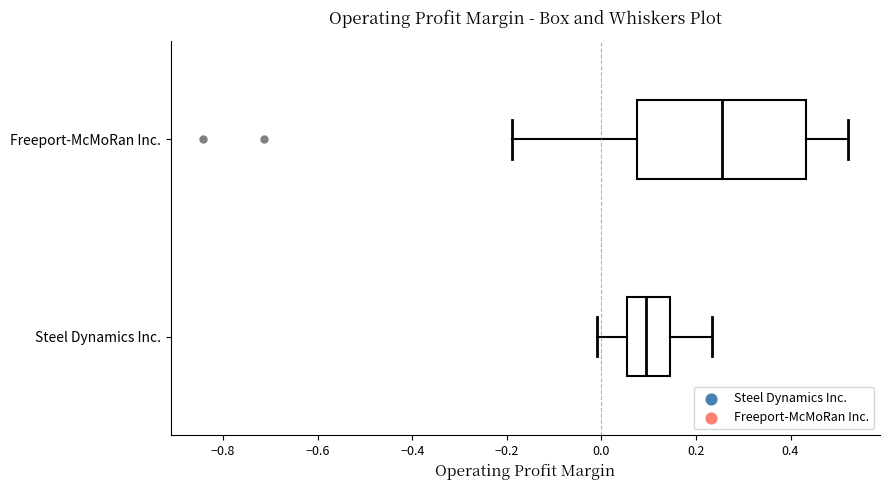

Reading bottom to top, transcribe this box plot: for each box, give where its median line is, the range the box spans, and where its two whiskers end, as read against the x-axis. The values are not printed on the chart, so give them approximately, as read against the axis.

Steel Dynamics Inc.: median 0.10, box 0.06 to 0.14, whiskers 0.00 to 0.24
Freeport-McMoRan Inc.: median 0.26, box 0.08 to 0.44, whiskers -0.18 to 0.52